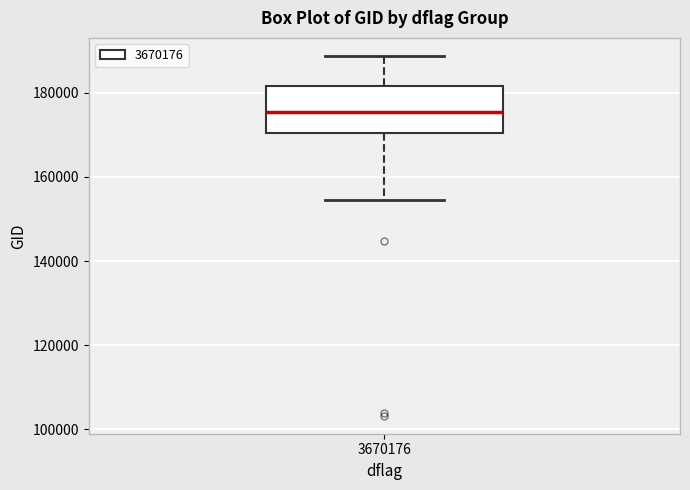

Transcribe this box plot: give where the median line is, the range the box spans, and where the two whiskers end, as read against the y-axis. The values are not printed on the chart, so give them approximately, as read against the axis.

median 176000, box 170000 to 182000, whiskers 154000 to 188000